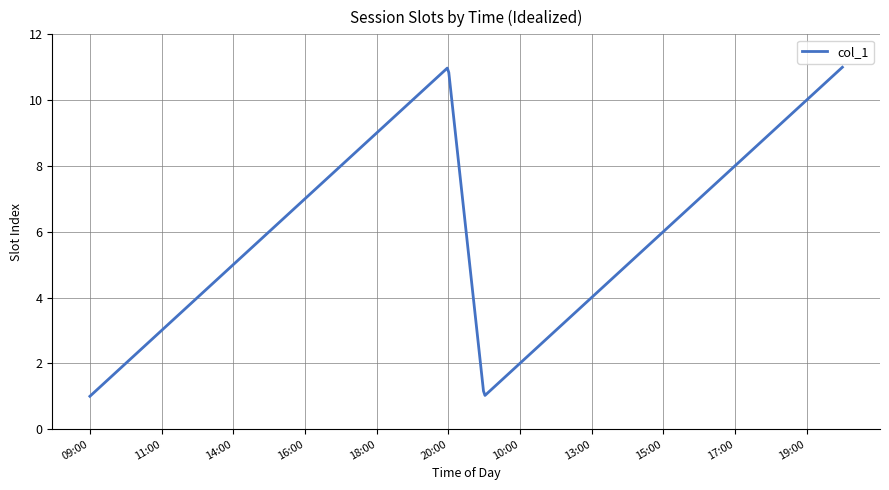

What is the minimum value shown in the chart?

1.0